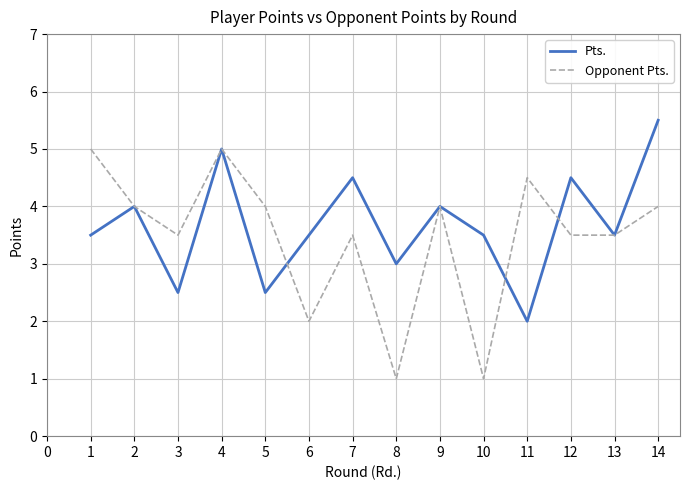

Rank the series at 11 from highest to lowest value.

Opponent Pts., Pts.